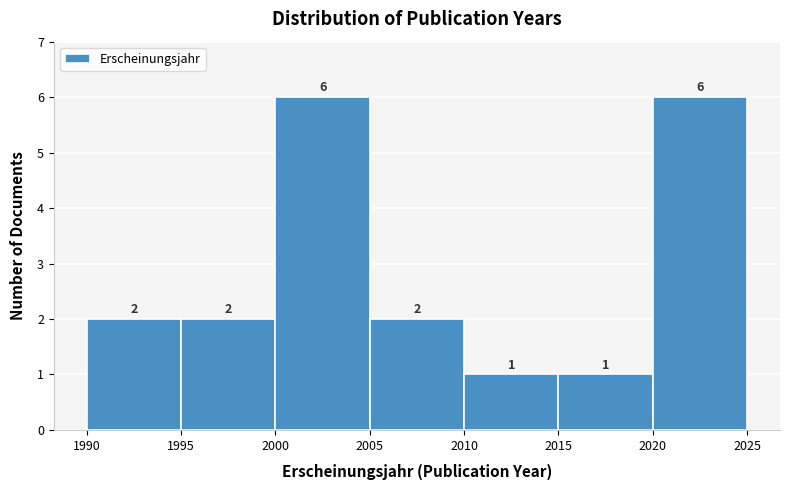

Reading left to right, list every bar in this chart as the range it spans on the x-axis followed by its height.

1990 to 1995: 2
1995 to 2000: 2
2000 to 2005: 6
2005 to 2010: 2
2010 to 2015: 1
2015 to 2020: 1
2020 to 2025: 6